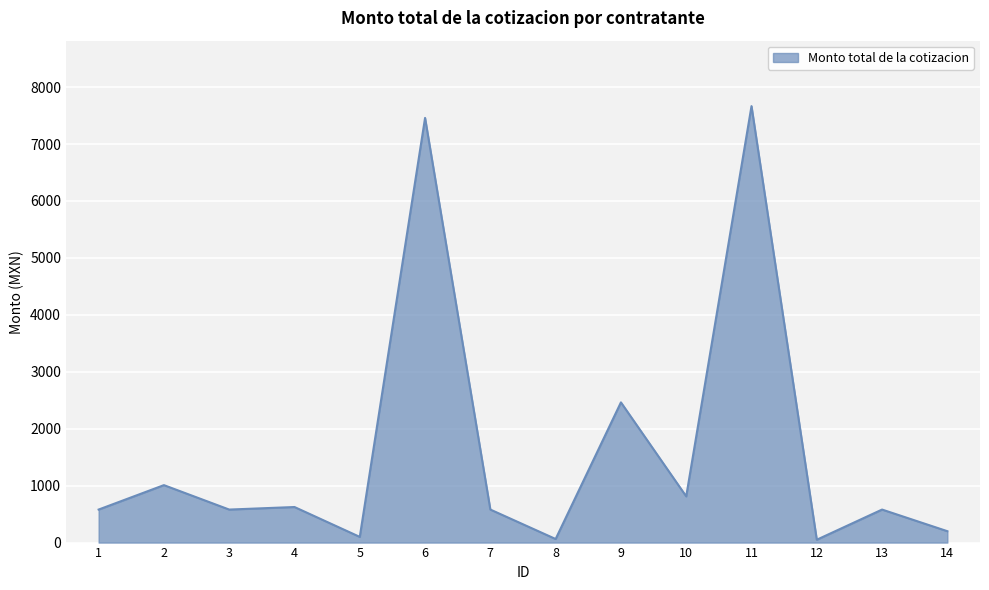

The chart shows a value of 100.0 at 5. True or false?

True